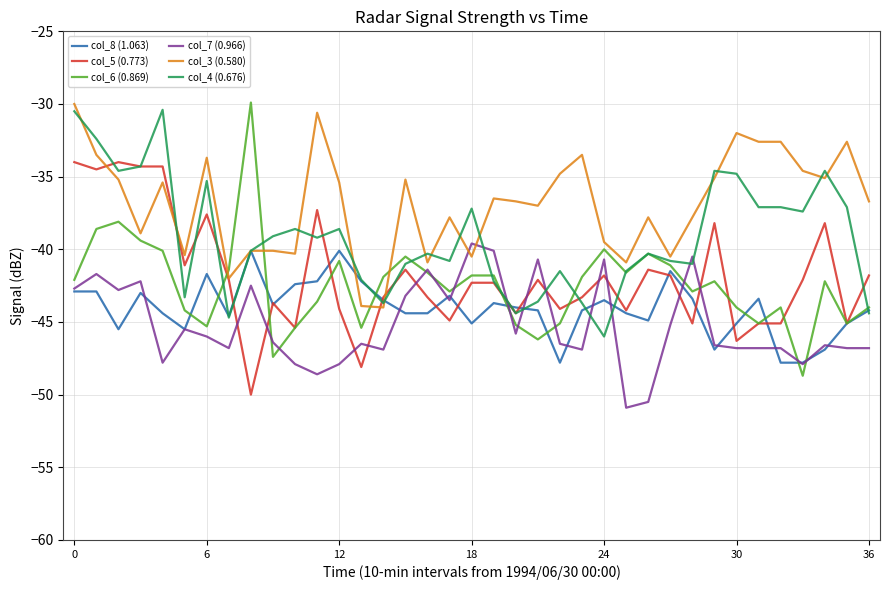

What is the maximum value shown in the chart?

-29.9